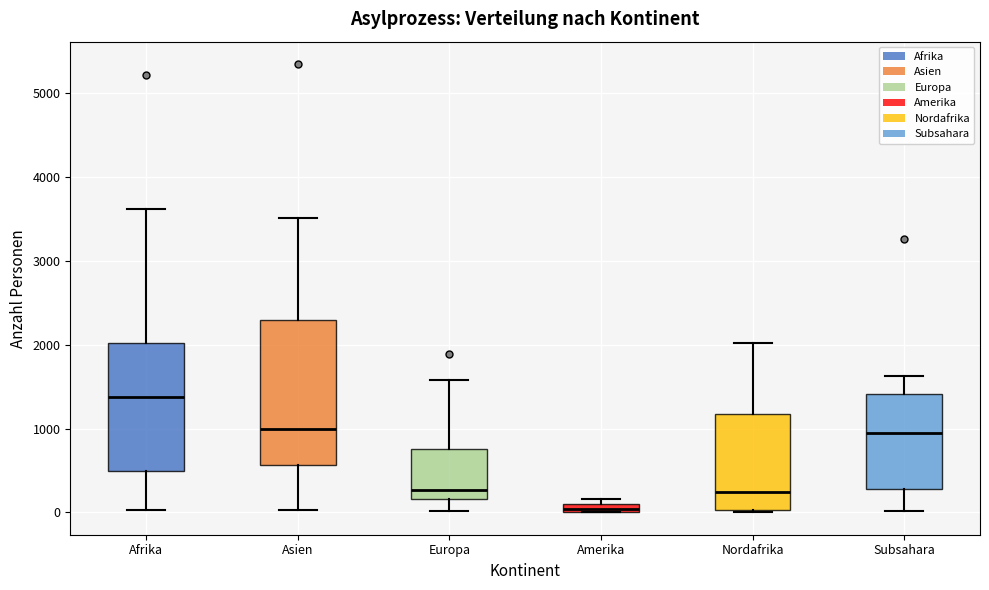

Where is the upper edge of the box for Amerika on the y-axis? The values are not printed on the chart, so give them approximately, as read against the axis.

100